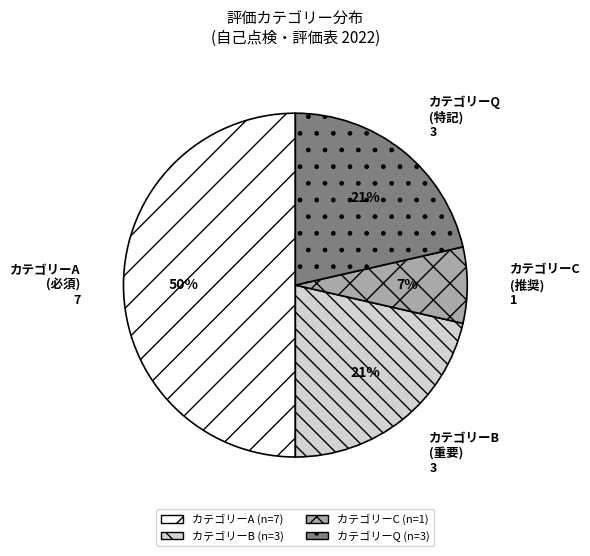

Count the number of slices in the pie.

4